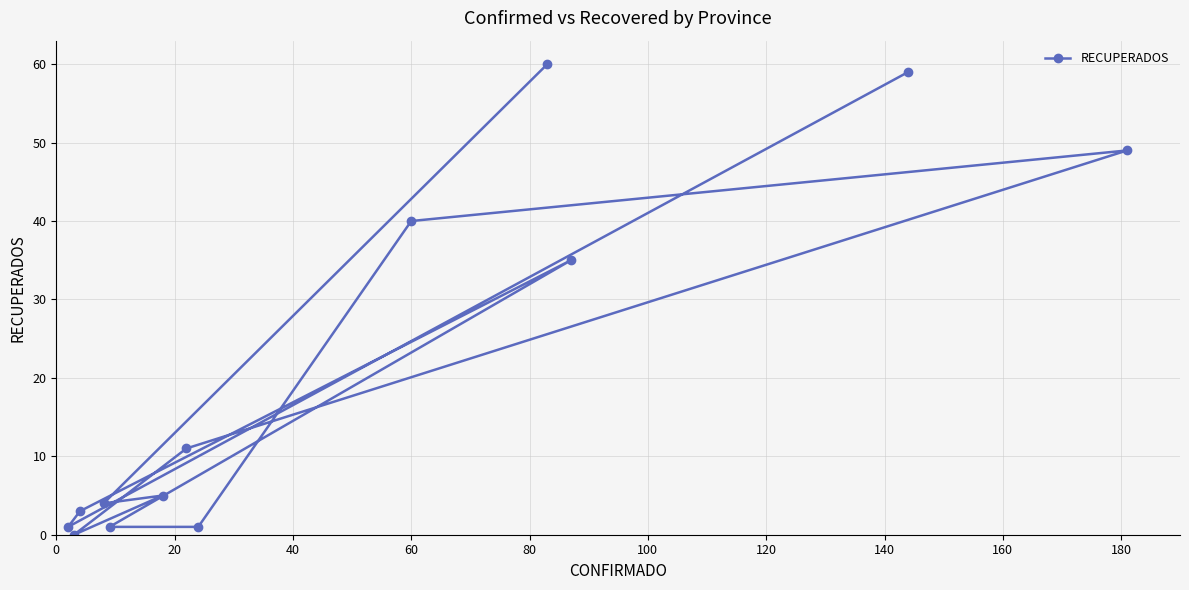

What is the maximum value shown in the chart?

60